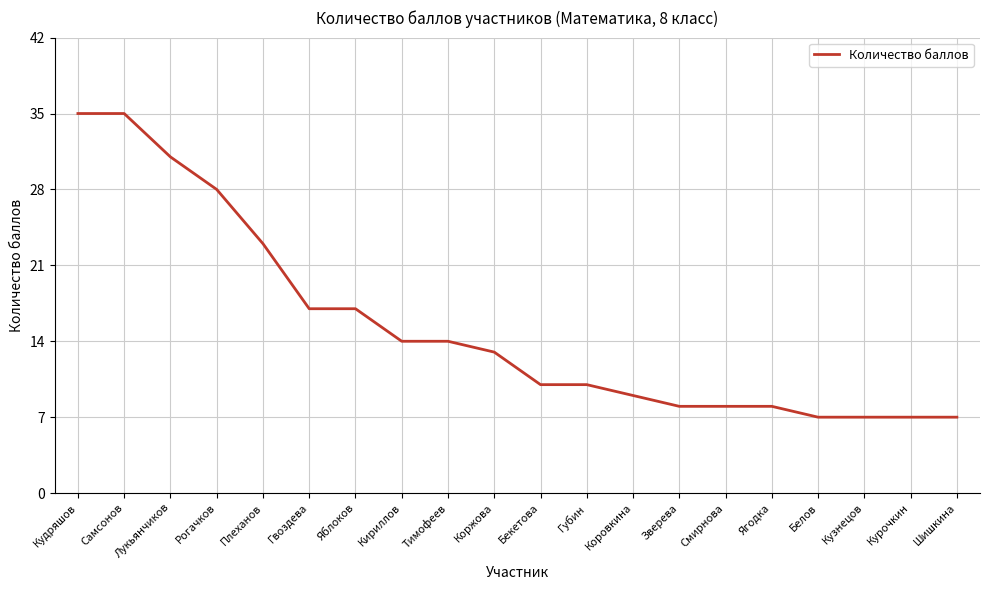

What is the approximate value at Лукьянчиков?

31